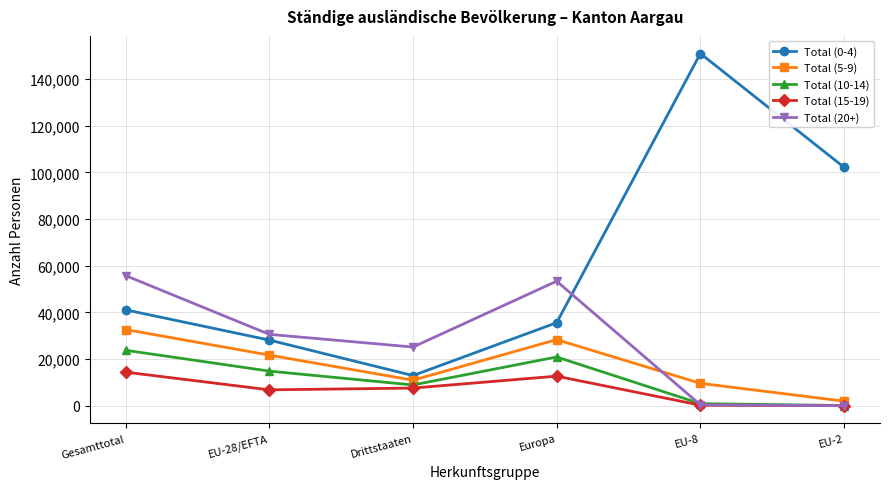

Which series has the largest total across all categories?

Total (0-4)